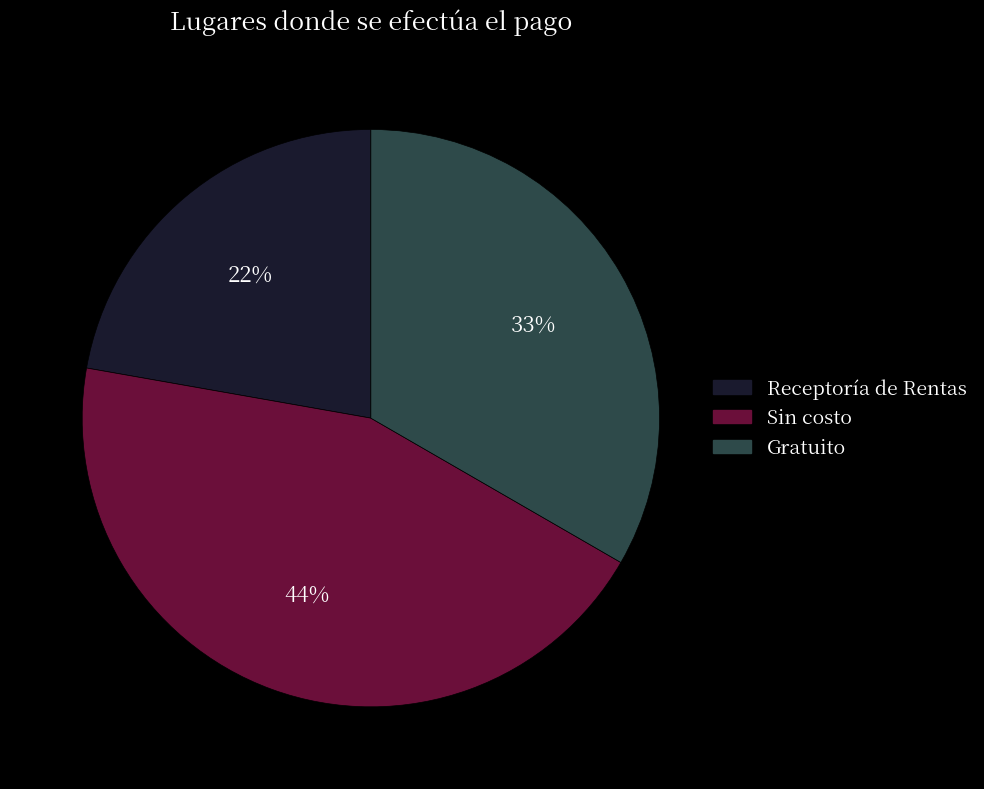

Is the sum of Receptoría de Rentas and Gratuito greater than half?

Yes